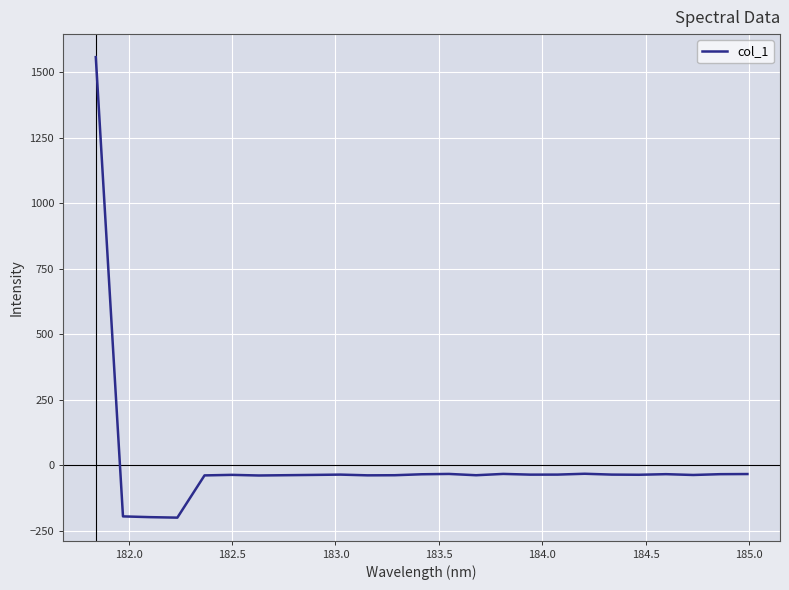

What is the difference between the maximum and minimum values?

1758.9